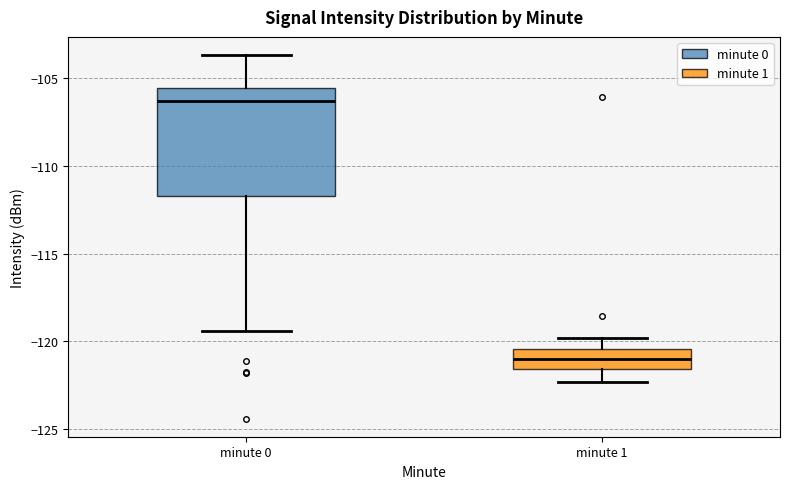

Which box is the tallest, from its lower edge to its upper edge?

minute 0